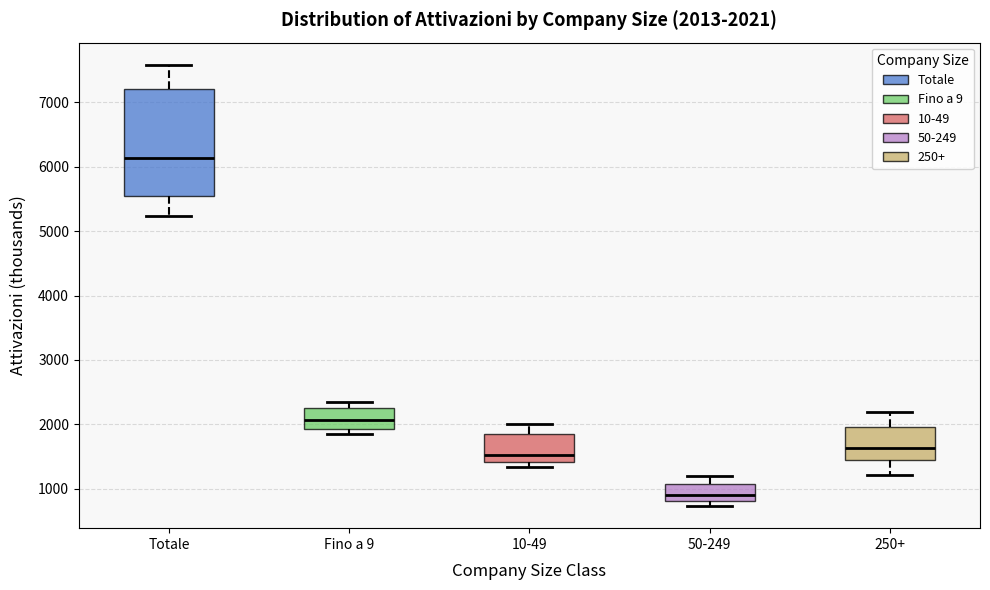

Which box has the highest median line?

Totale